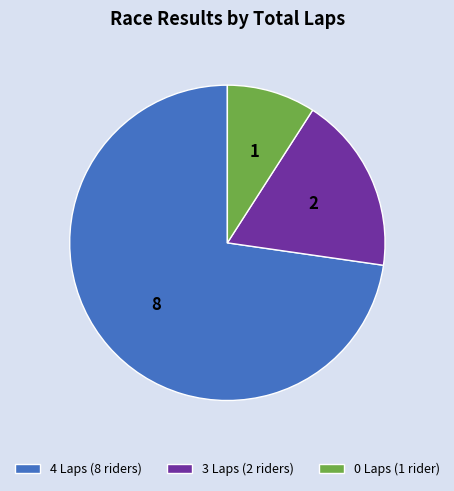

Rank the categories by value from highest to lowest.

4 Laps (8 riders), 3 Laps (2 riders), 0 Laps (1 rider)